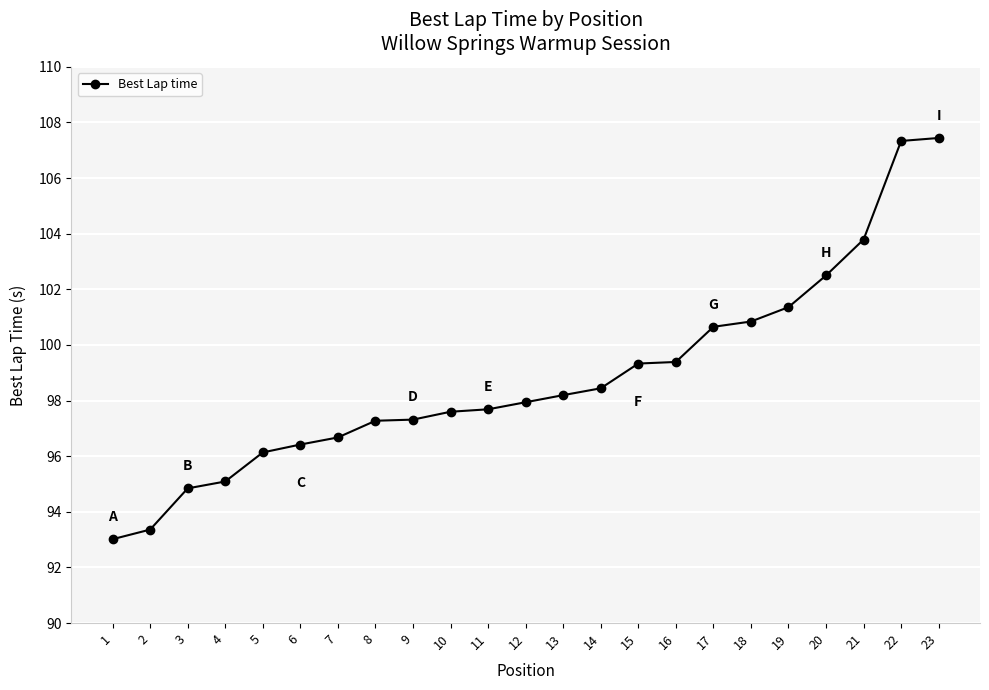

What is the change in value from 3 to 14?

+3.6